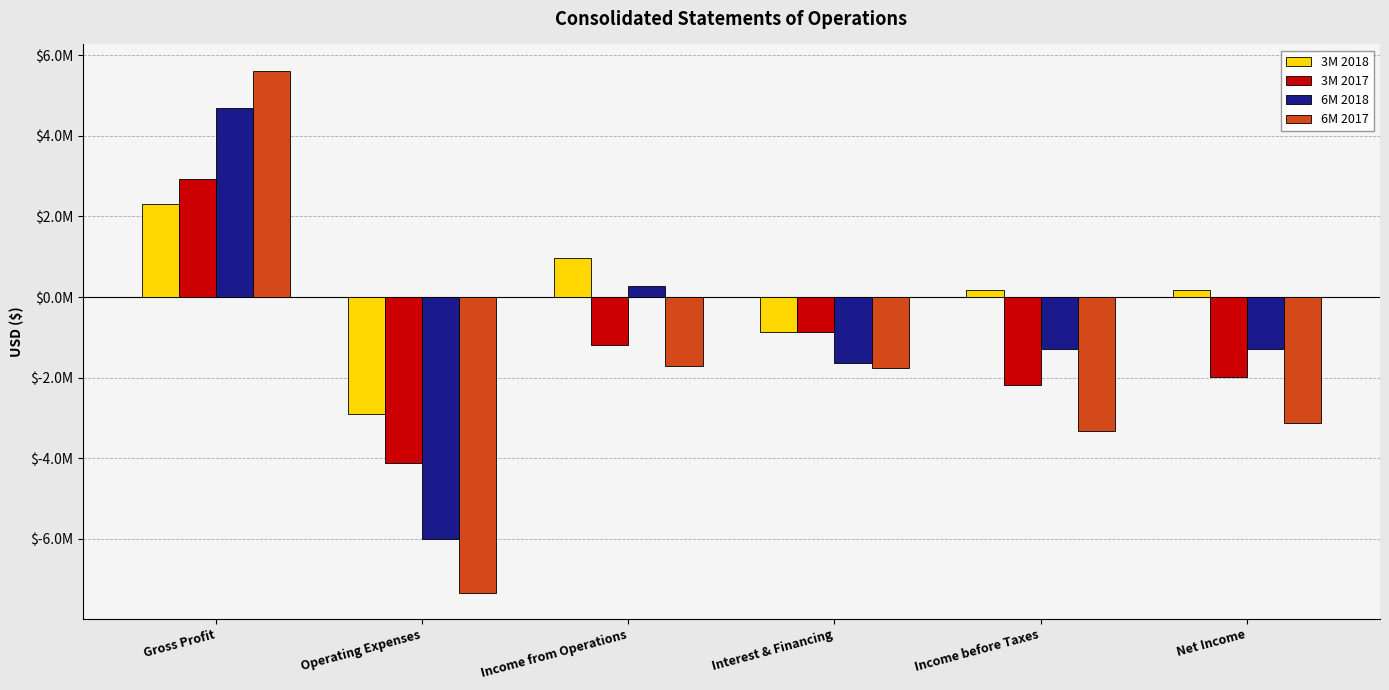

What are all the series names shown in the legend?

3M 2018, 3M 2017, 6M 2018, 6M 2017